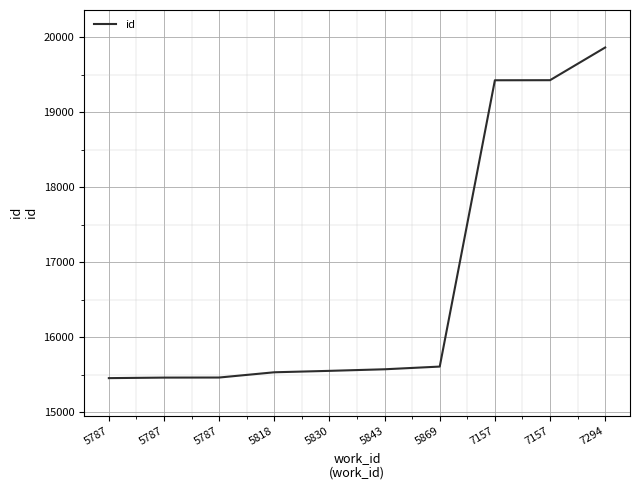

How many values are below 15572?

5